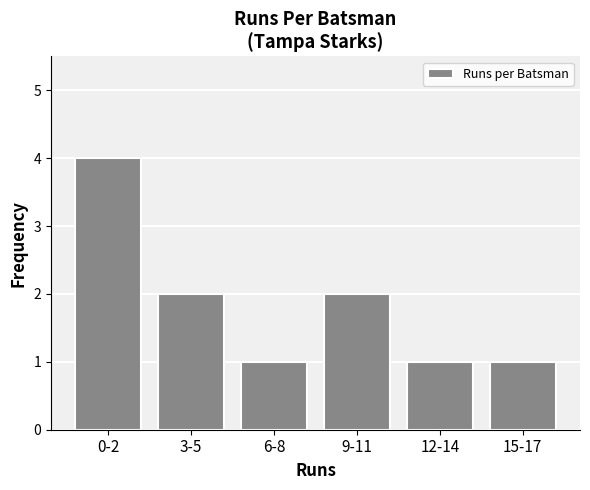

Reading right to left, extract all data points from this chart.

15-17=1	12-14=1	9-11=2	6-8=1	3-5=2	0-2=4